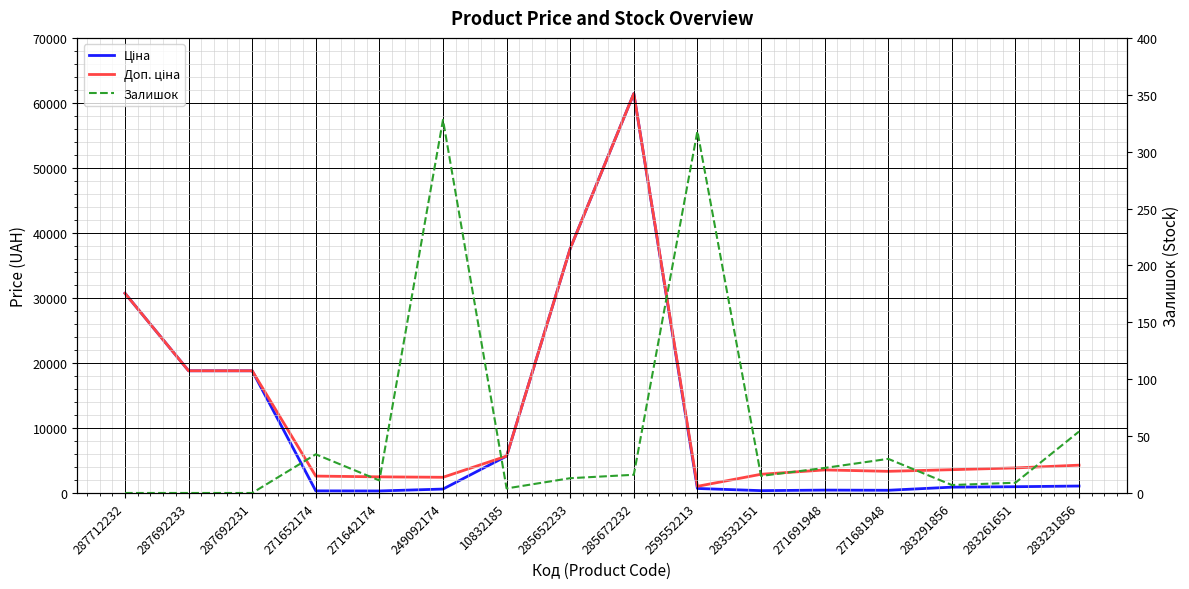

Which series has the widest spread of values?

Ціна